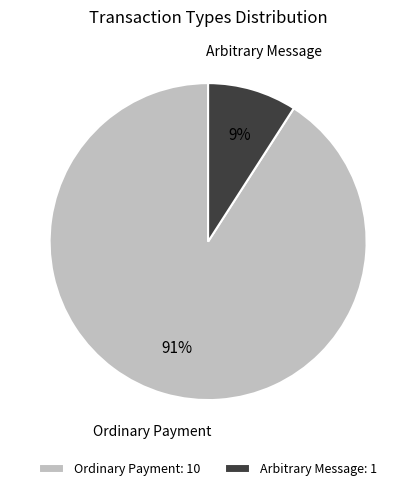

To the nearest percent, what is the difference between the largest and smallest slice percentages?

82%